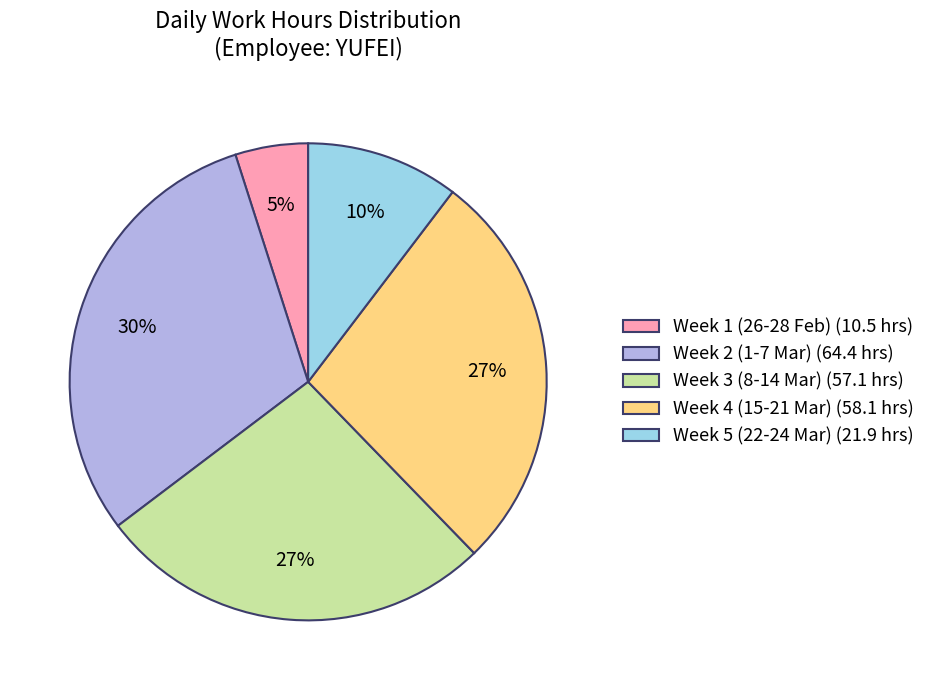

Is the sum of Week 5 (22-24 Mar) (21.9 hrs) and Week 4 (15-21 Mar) (58.1 hrs) greater than half?

No